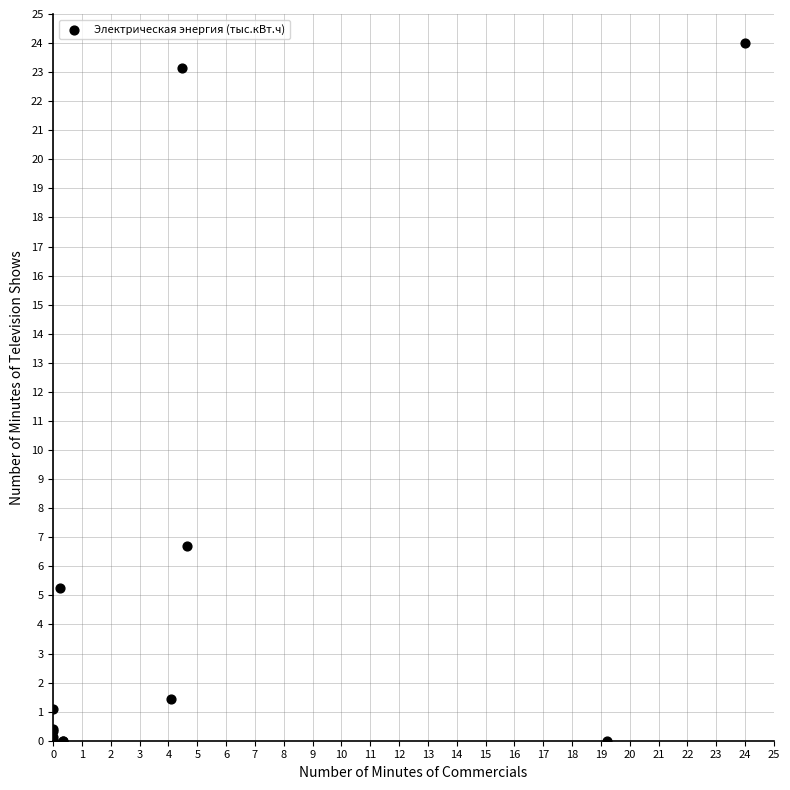

What Y value in the scatter plot is closest to 12?

6.7